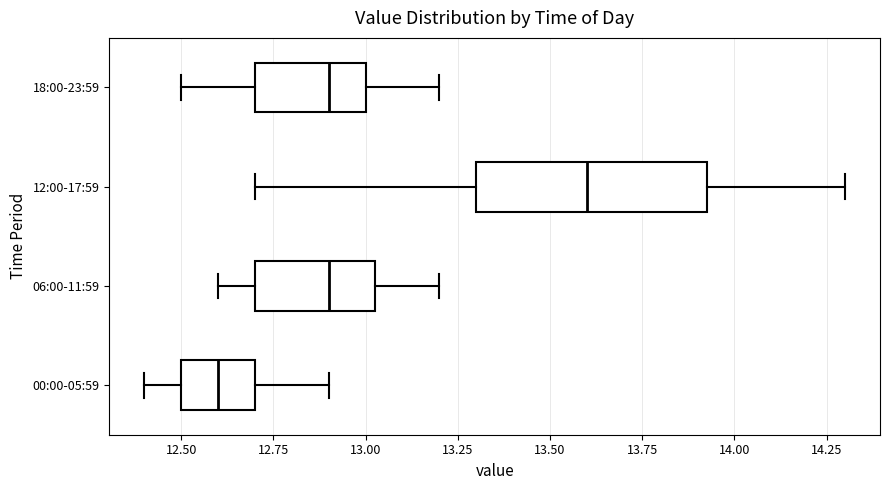

Which box is the widest, from its left edge to its right edge?

12:00-17:59